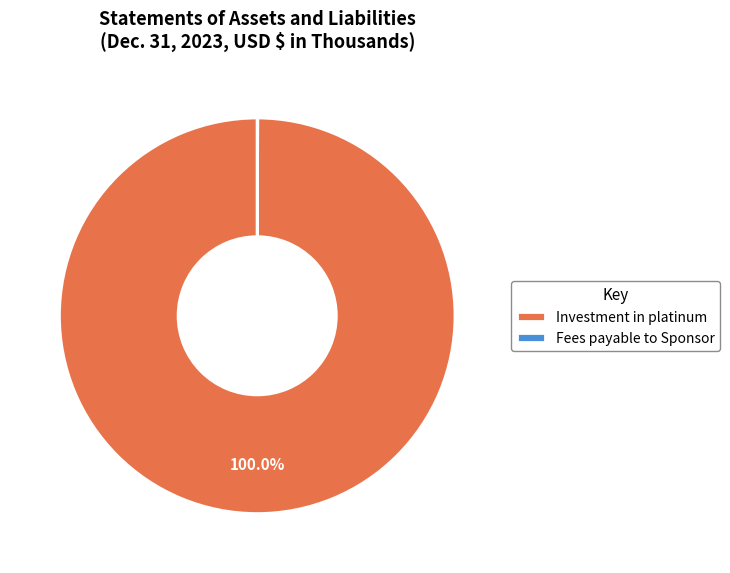

Does any single category account for the majority?

Yes